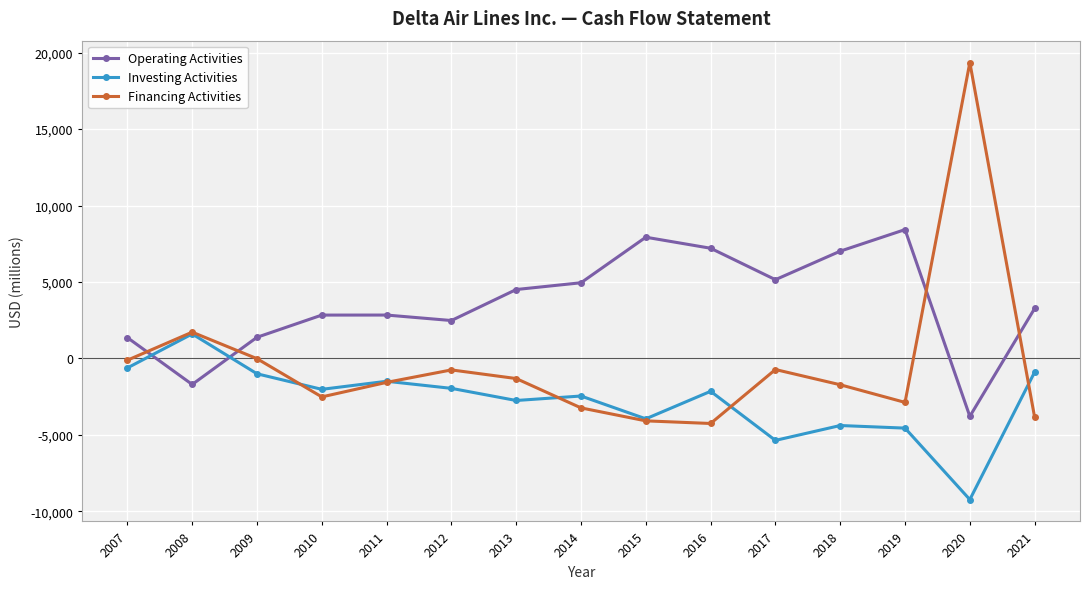

What is the lowest value of the Financing Activities series?

-4260